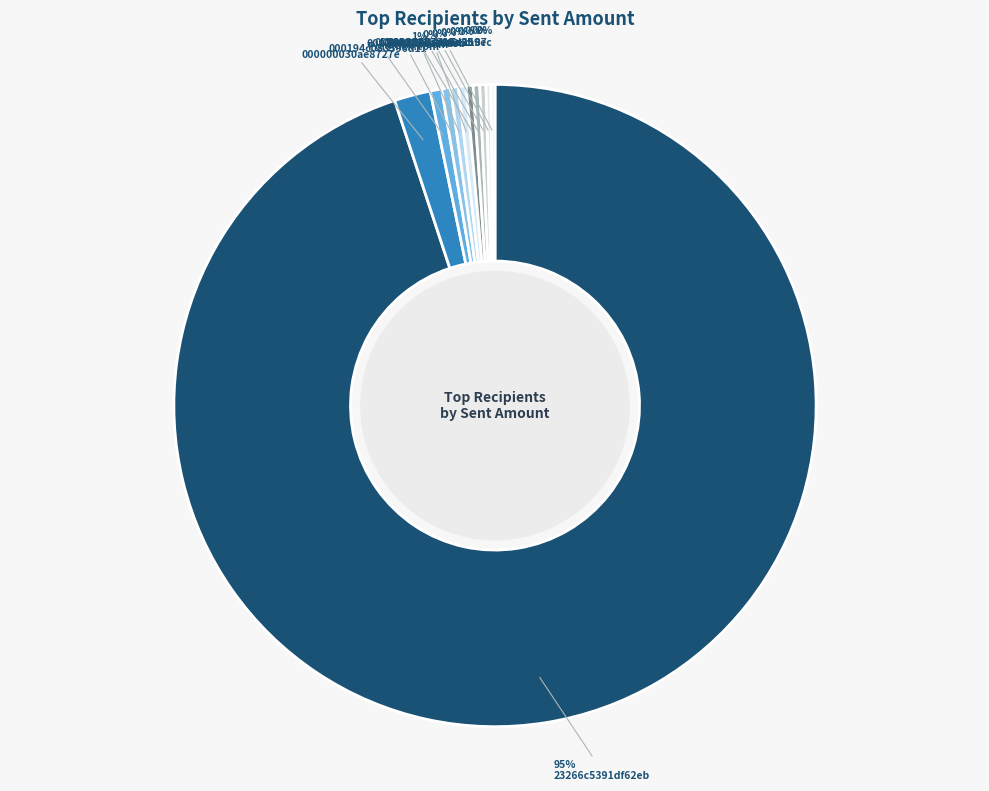

Which category accounts for the majority?

23266c5391df62eb